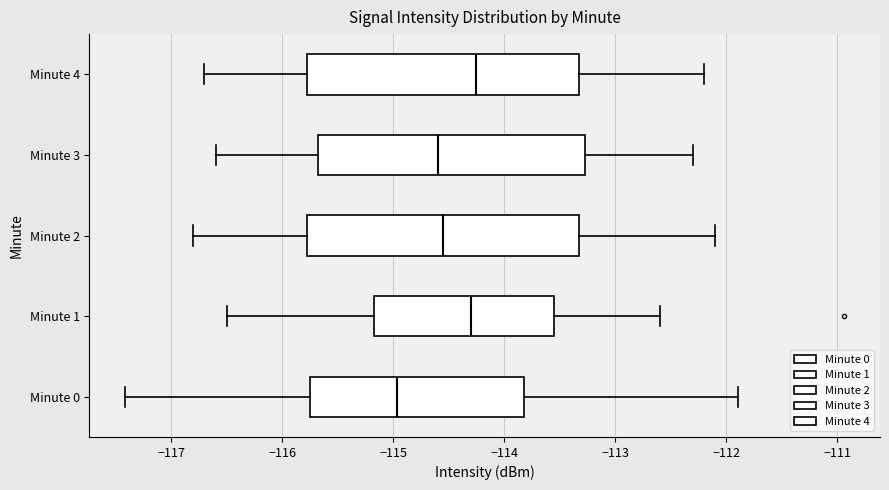

Which box has the furthest to the left median line?

Minute 0